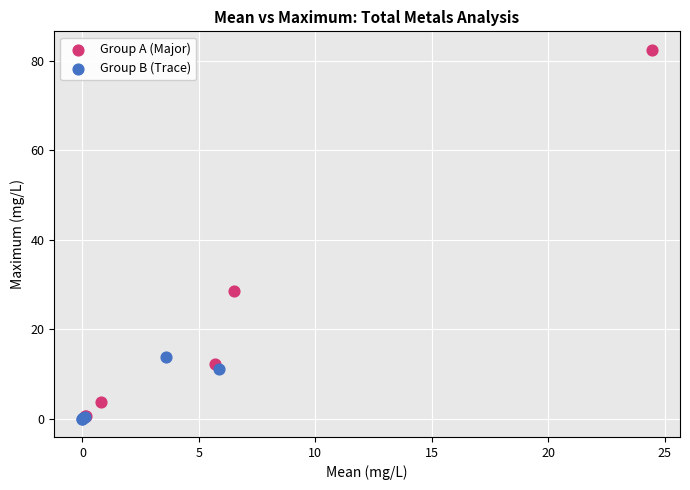

Which series contains the highest Y value?

Group A (Major)